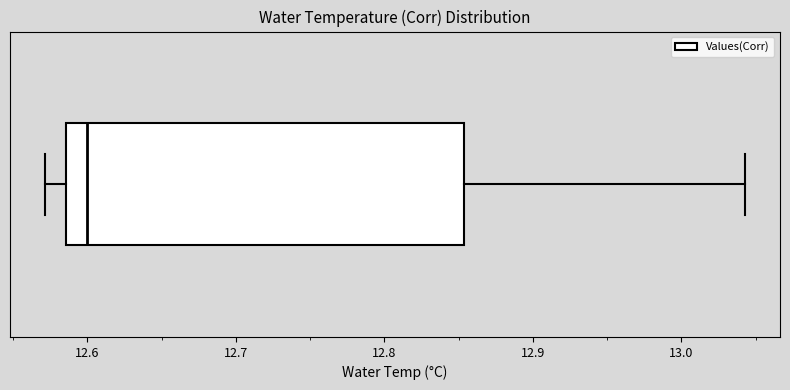

Read this box plot against the x-axis: the position of the median line, the range covered by the box, and the ends of both whiskers. The values are not printed on the chart, so give them approximately, as read against the axis.

median 12.60, box 12.59 to 12.85, whiskers 12.57 to 13.04